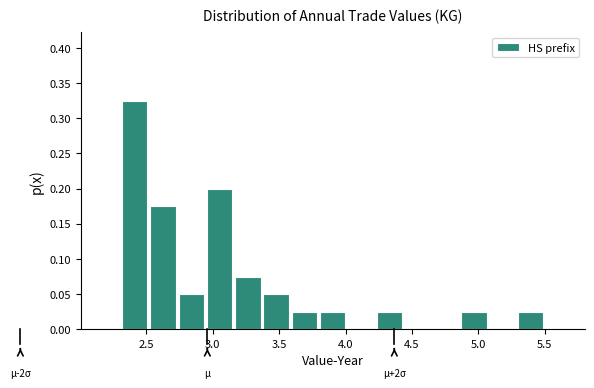

Over which range of the x-axis is the bar tallest?

2.30 to 2.50